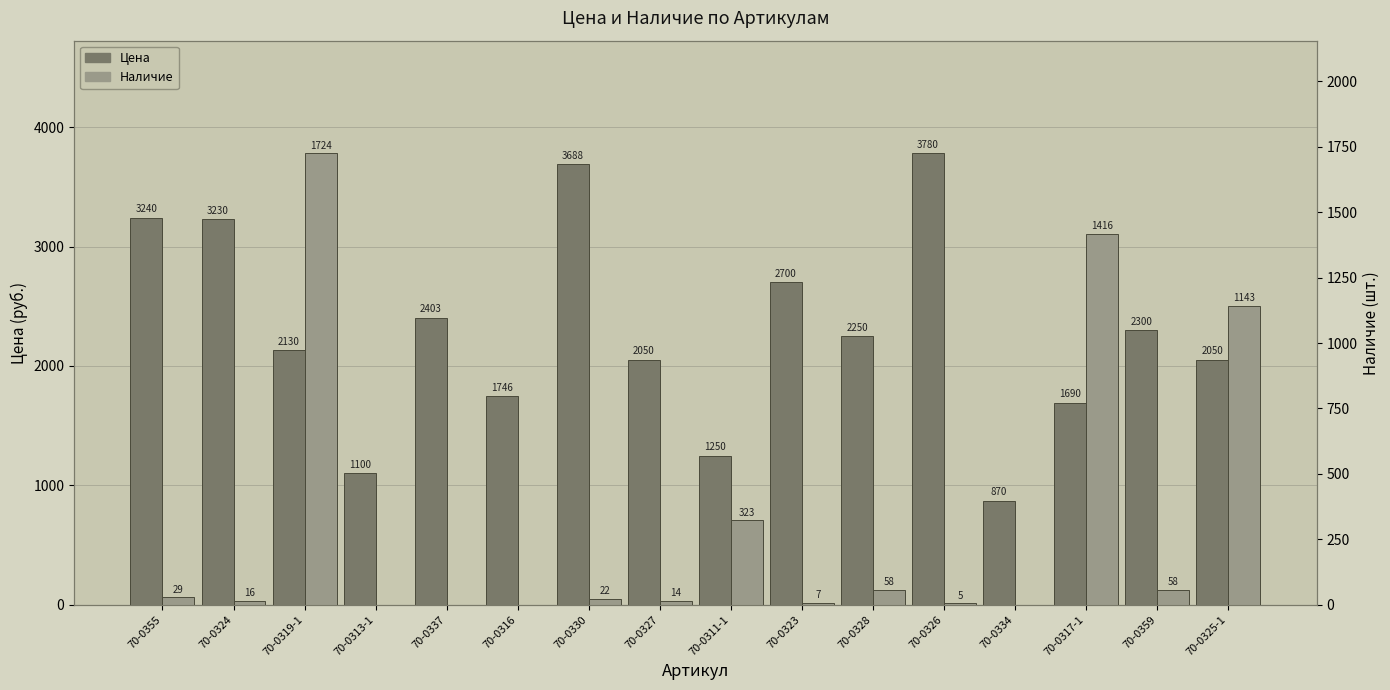

What is the average value of the Цена series?

2279.9